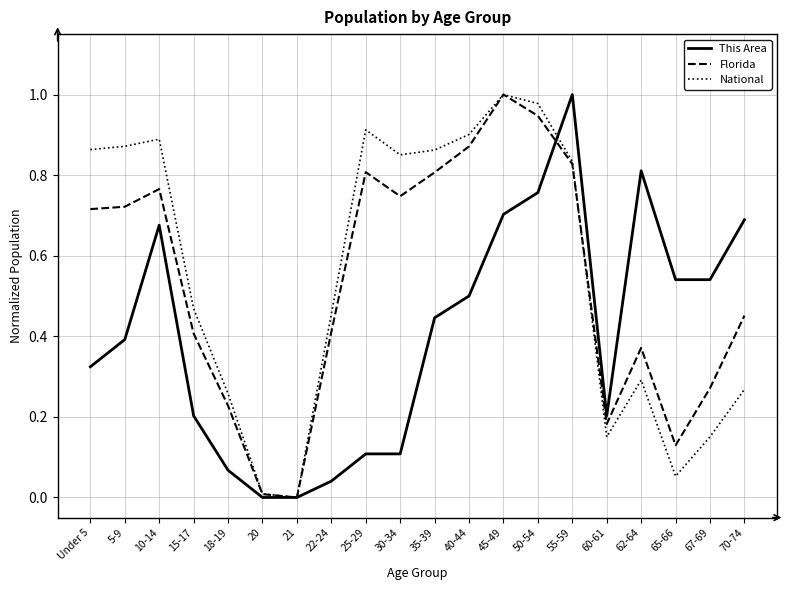

What position from the left is 62-64?

17